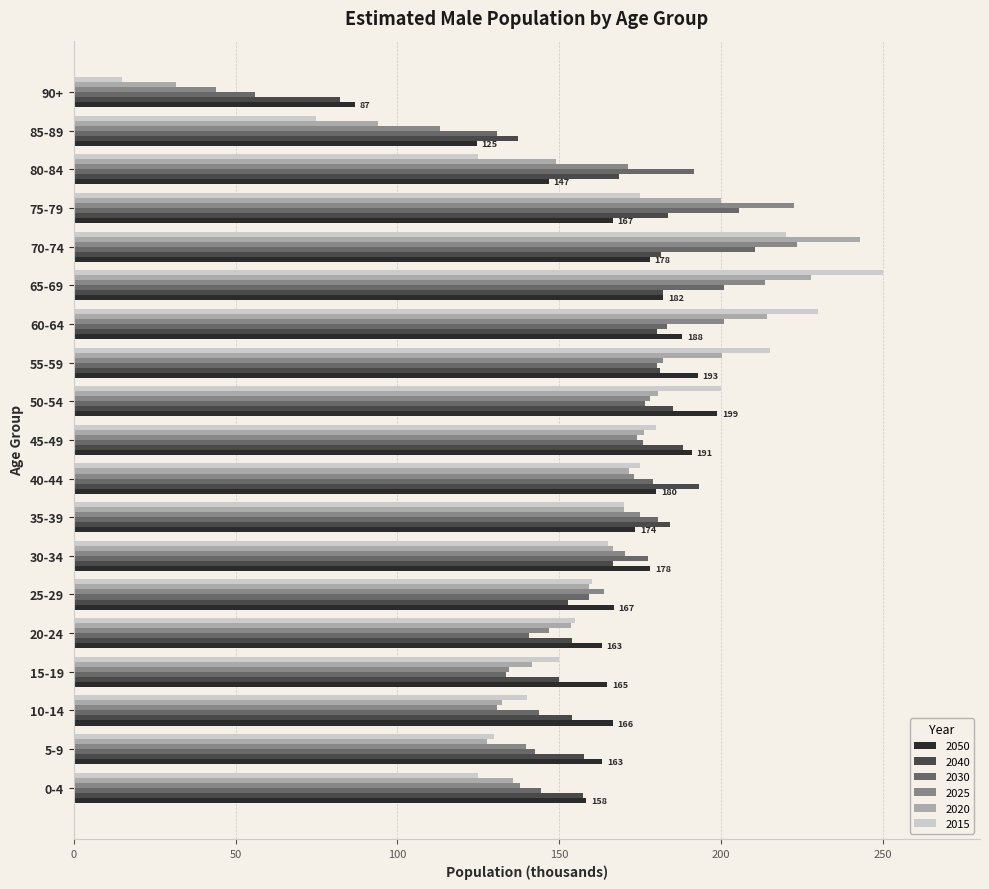

What is the greatest value displayed?

250.0